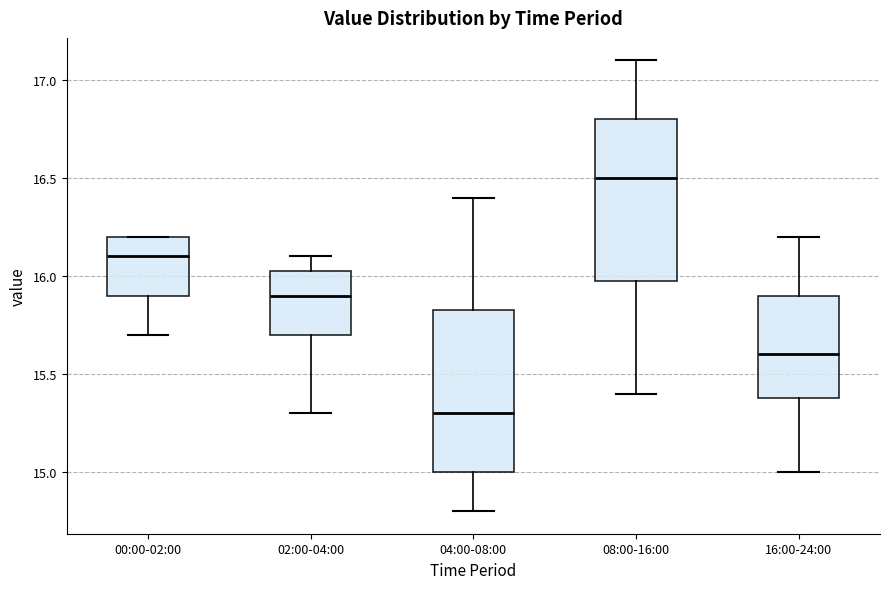

Reading left to right, transcribe this box plot: for each box, give where its median line is, the range the box spans, and where its two whiskers end, as read against the y-axis. The values are not printed on the chart, so give them approximately, as read against the axis.

00:00-02:00: median 16.10, box 15.90 to 16.20, whiskers 15.70 to 16.20
02:00-04:00: median 15.90, box 15.70 to 16.05, whiskers 15.30 to 16.10
04:00-08:00: median 15.30, box 15.00 to 15.85, whiskers 14.80 to 16.40
08:00-16:00: median 16.50, box 16.00 to 16.80, whiskers 15.40 to 17.10
16:00-24:00: median 15.60, box 15.40 to 15.90, whiskers 15.00 to 16.20